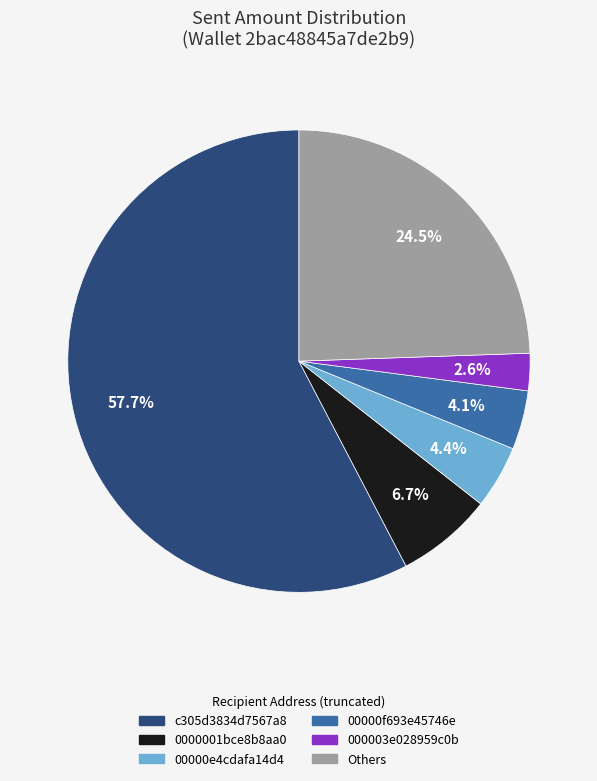

Is there any slice that represents more than half of the pie?

Yes